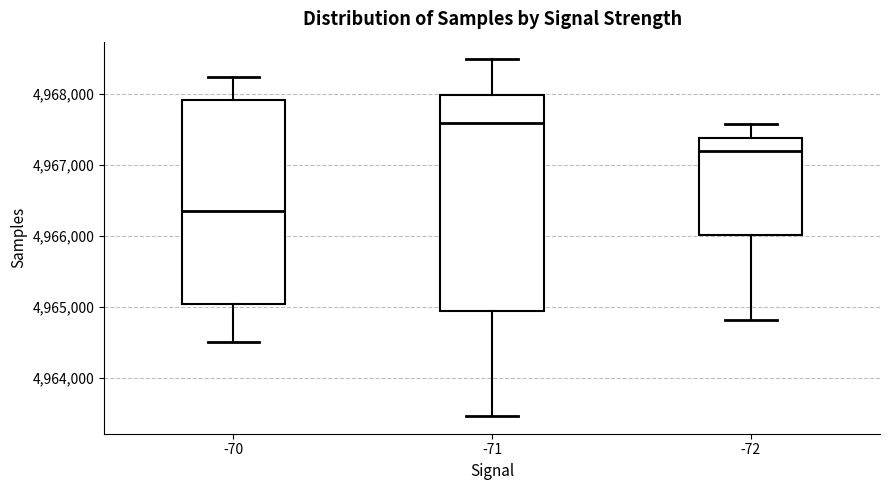

Where does the upper whisker of the box at x = -71 end on the y-axis? The values are not printed on the chart, so give them approximately, as read against the axis.

4968500